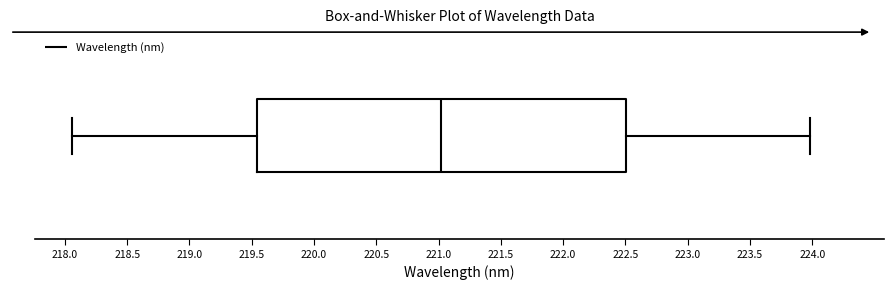

Where does the median line of the box sit on the x-axis? The values are not printed on the chart, so give them approximately, as read against the axis.

221.00